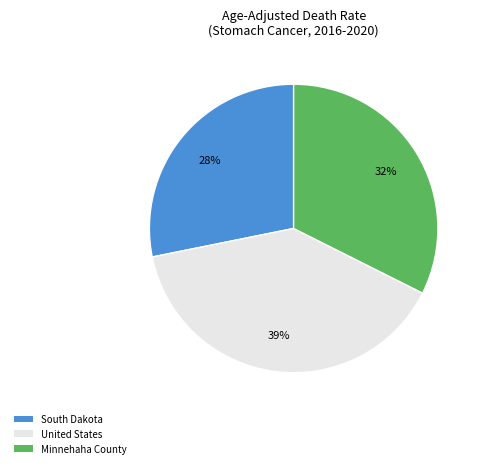

What percentage is the United States slice, to the nearest percent?

39%